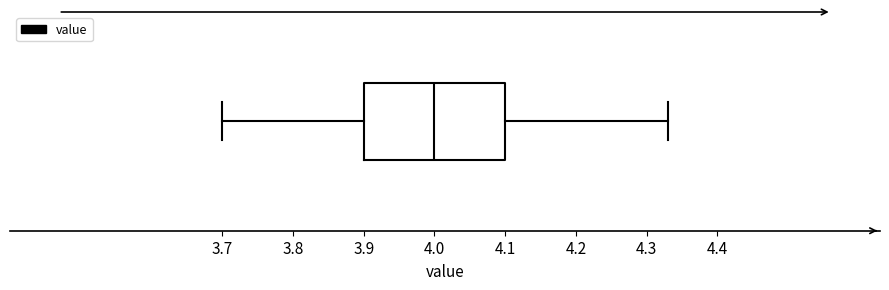

Transcribe this box plot: give where the median line is, the range the box spans, and where the two whiskers end, as read against the x-axis. The values are not printed on the chart, so give them approximately, as read against the axis.

median 4.00, box 3.90 to 4.10, whiskers 3.70 to 4.33